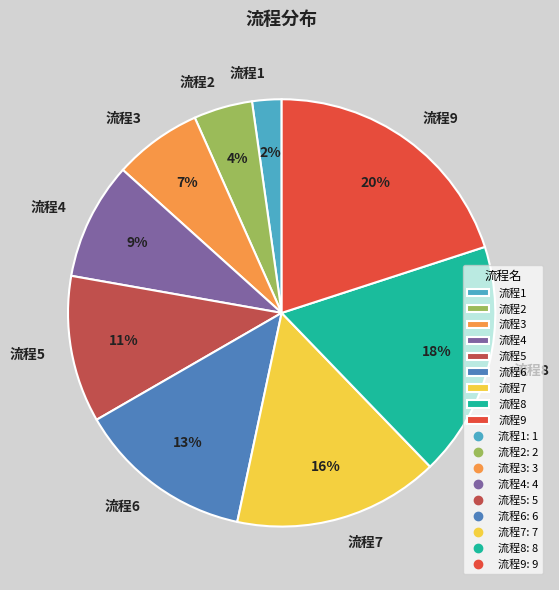

True or false: 流程9 accounts for 29% of the total.

False